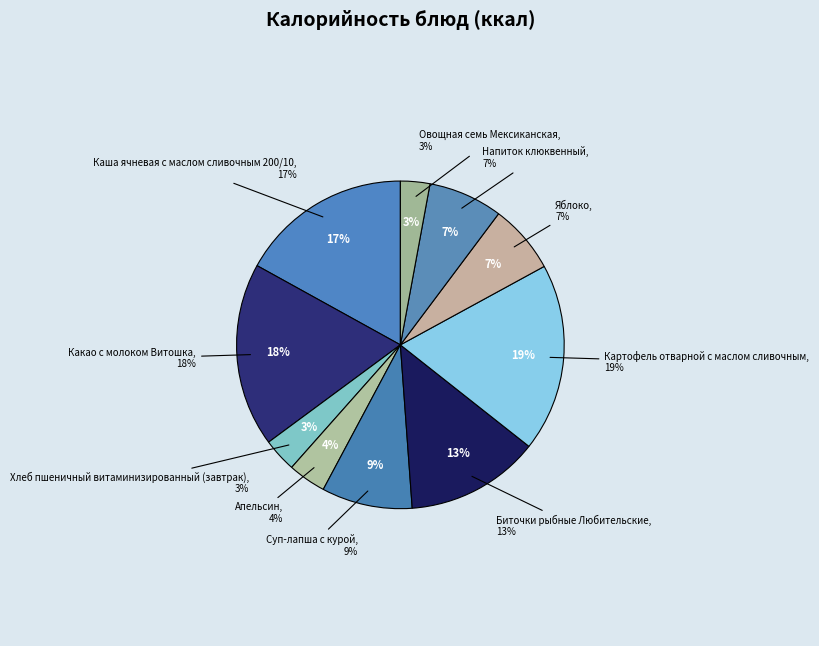

Which category has the biggest portion of the pie?

Картофель отварной с маслом сливочным